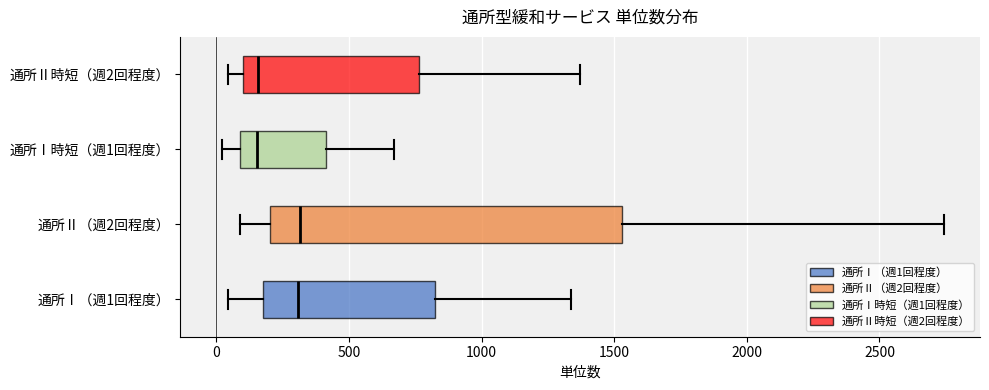

Reading bottom to top, read every box against the x-axis: the position of its median line, the range the box covers, and the ends of its whiskers. The values are not printed on the chart, so give them approximately, as read against the axis.

通所Ⅰ（週1回程度）: median 300, box 200 to 800, whiskers 50 to 1350
通所Ⅱ（週2回程度）: median 300, box 200 to 1550, whiskers 100 to 2750
通所Ⅰ時短（週1回程度）: median 150, box 100 to 400, whiskers 0 to 650
通所Ⅱ時短（週2回程度）: median 150, box 100 to 750, whiskers 50 to 1350